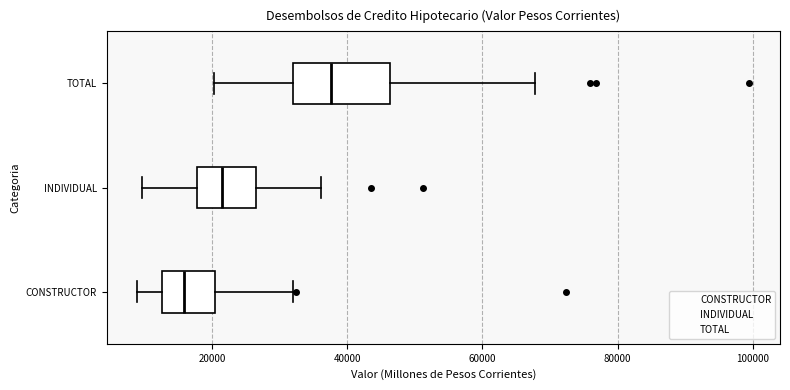

Where does the left whisker of the box for INDIVIDUAL end on the x-axis? The values are not printed on the chart, so give them approximately, as read against the axis.

10000